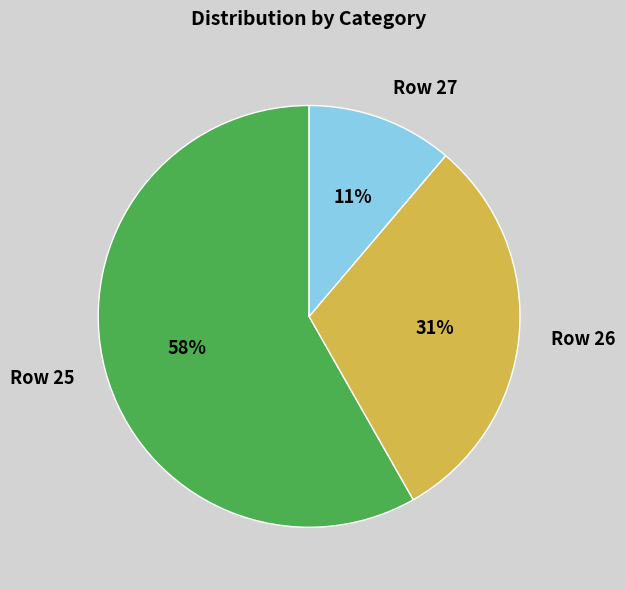

To the nearest percent, what is the average slice percentage?

33%